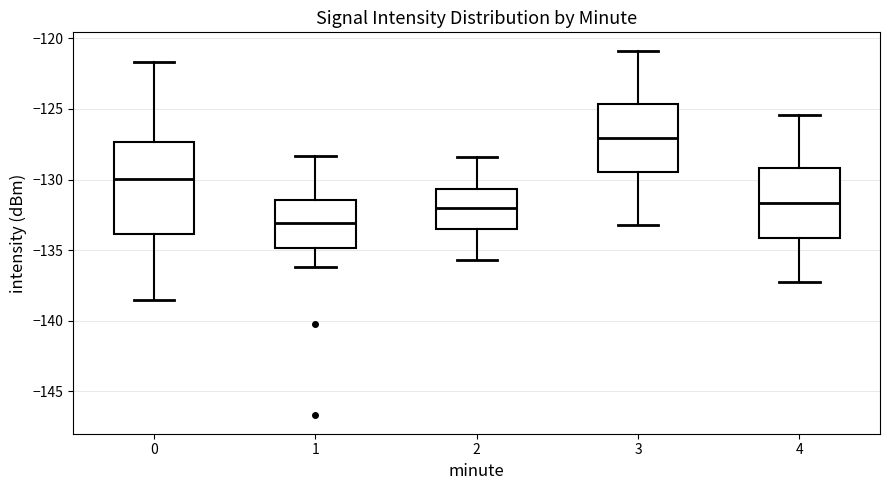

Comparing the boxes themselves (not the whiskers), which one is the tallest?

0